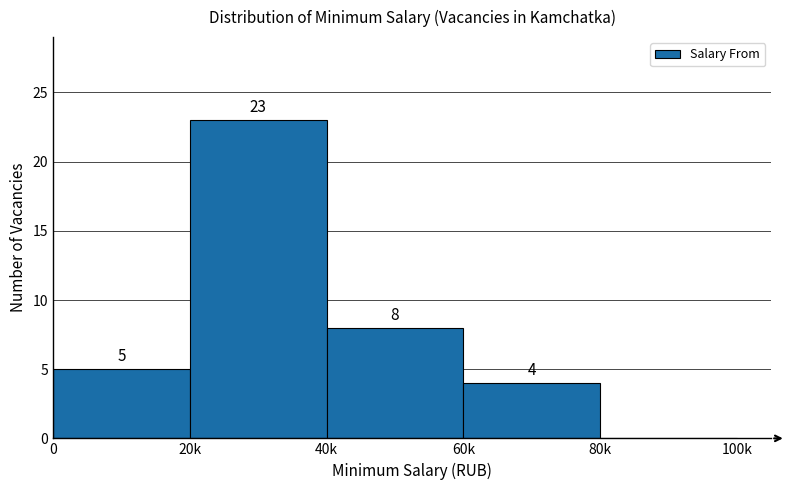

Reading left to right, list all the values displayed in this chart.

0=5	20k=23	40k=8	60k=4	80k=0